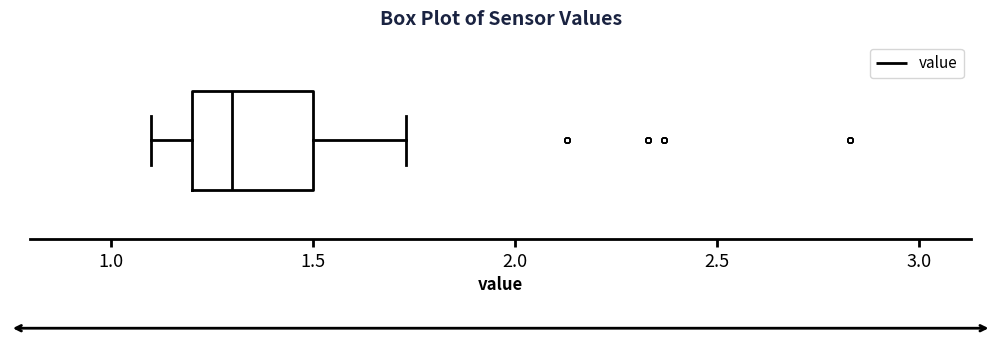

Where is the left edge of the box on the x-axis? The values are not printed on the chart, so give them approximately, as read against the axis.

1.20